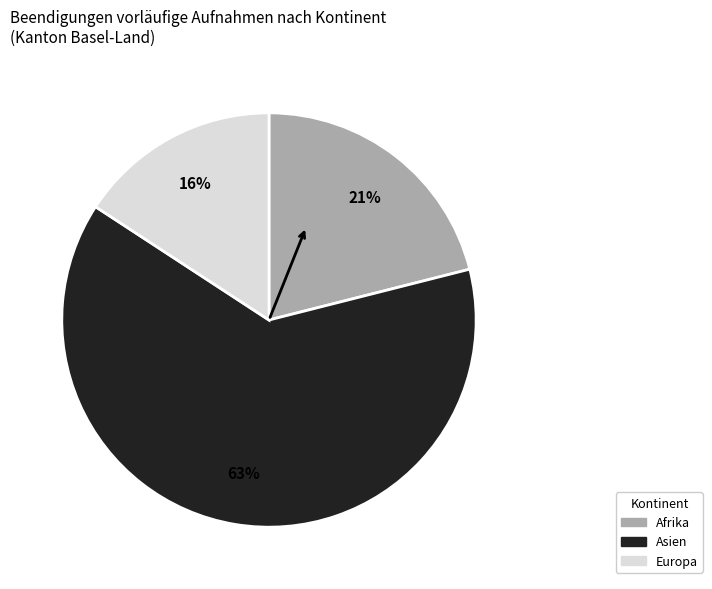

To the nearest percent, what is the average slice percentage?

33%